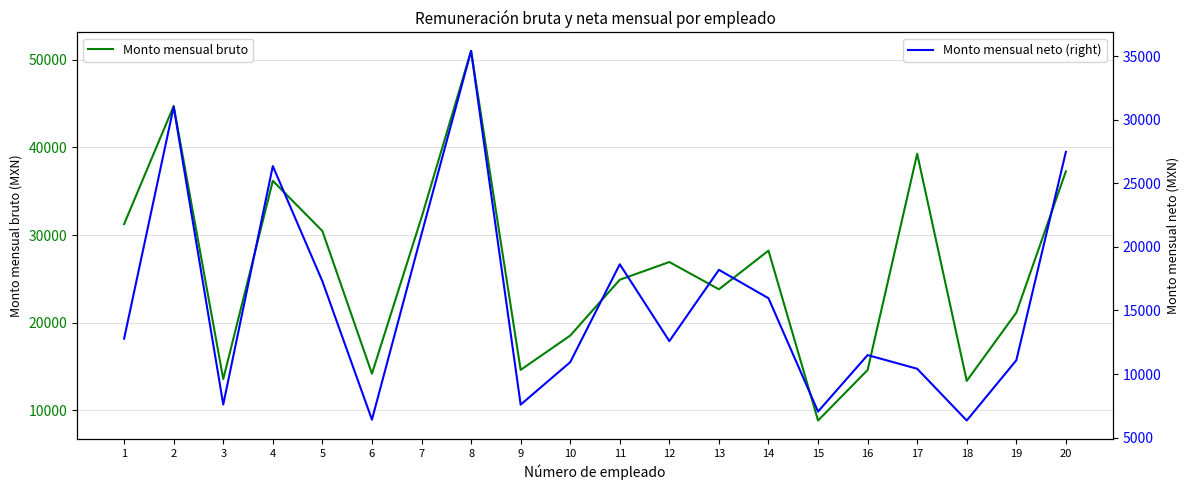

True or false: Monto mensual bruto and Monto mensual neto (right) intersect in this chart.

False